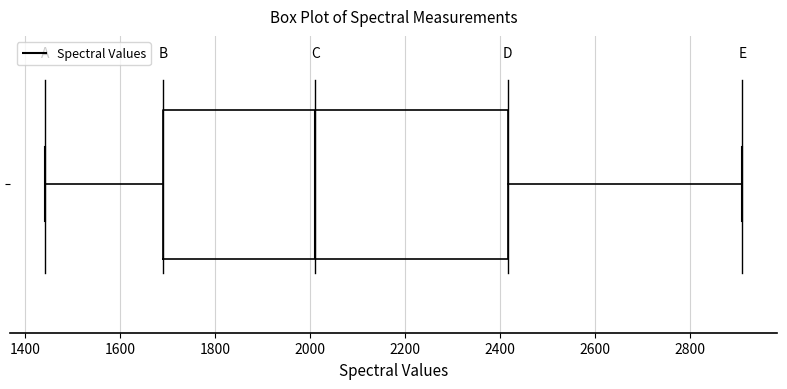

Read this box plot against the x-axis: the position of the median line, the range covered by the box, and the ends of both whiskers. The values are not printed on the chart, so give them approximately, as read against the axis.

median 2020, box 1680 to 2420, whiskers 1440 to 2900